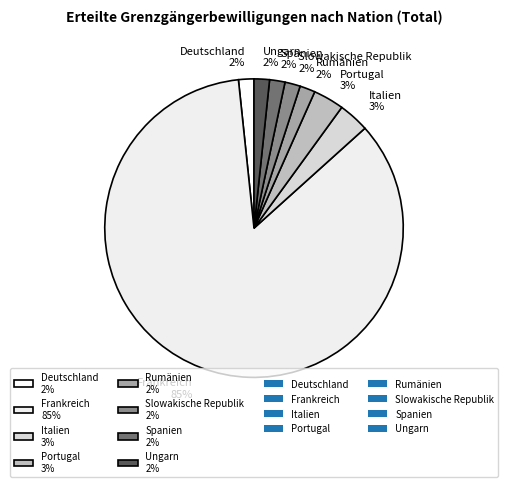

The Slowakische Republik 2% slice represents 2% of the pie. True or false?

True